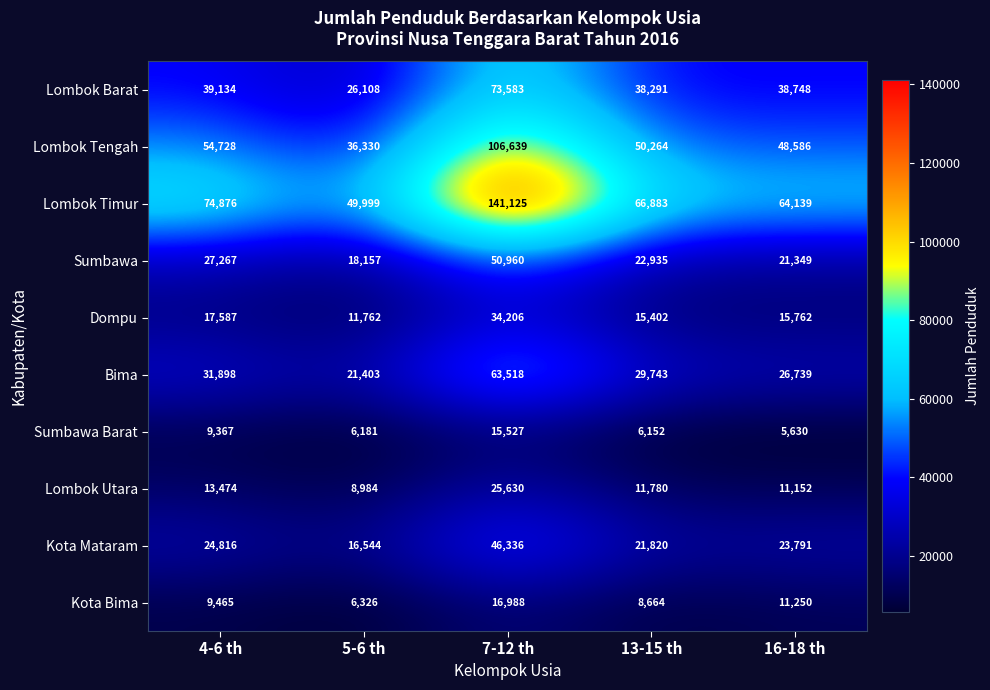

What is the highest value of the Bima series?

63518